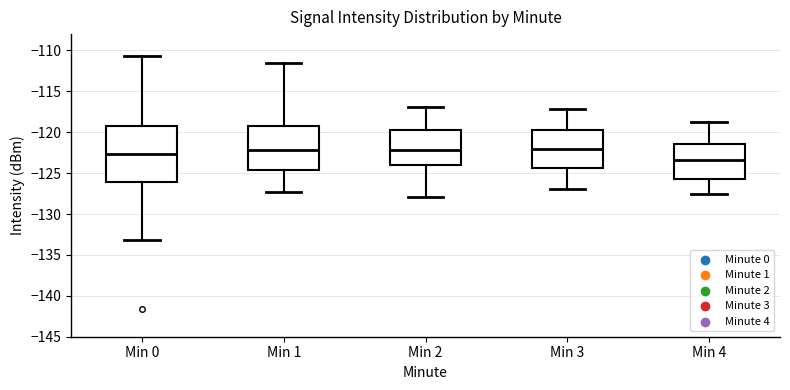

Where is the upper edge of the box for Min 2 on the y-axis? The values are not printed on the chart, so give them approximately, as read against the axis.

-120.0